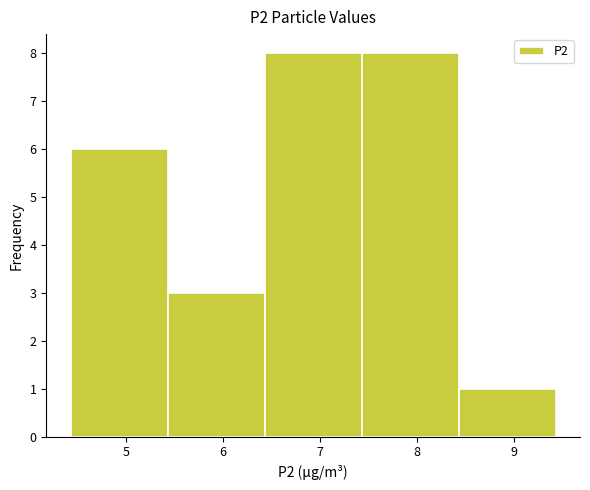

Reading left to right, list every bar in this chart as the range it spans on the x-axis followed by its height. Neither the bar edges nor the heights are printed on the chart, so give them approximately, as read against the axes.

4.43 to 5.43: 6
5.43 to 6.43: 3
6.43 to 7.43: 8
7.43 to 8.43: 8
8.43 to 9.43: 1